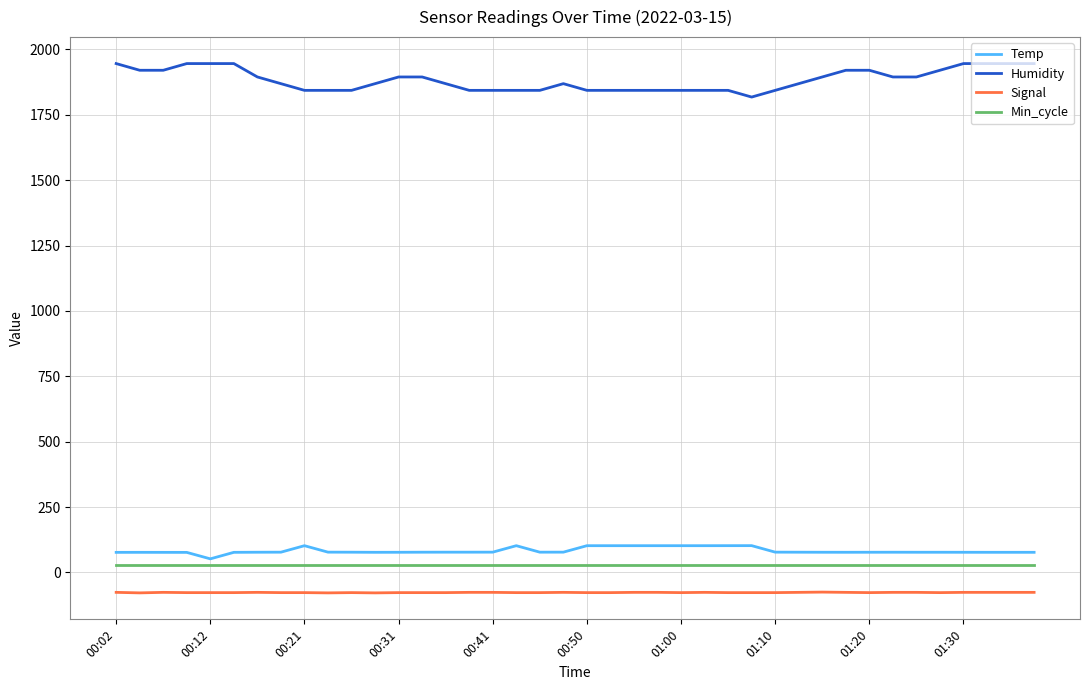

Does the chart have visible grid lines?

Yes